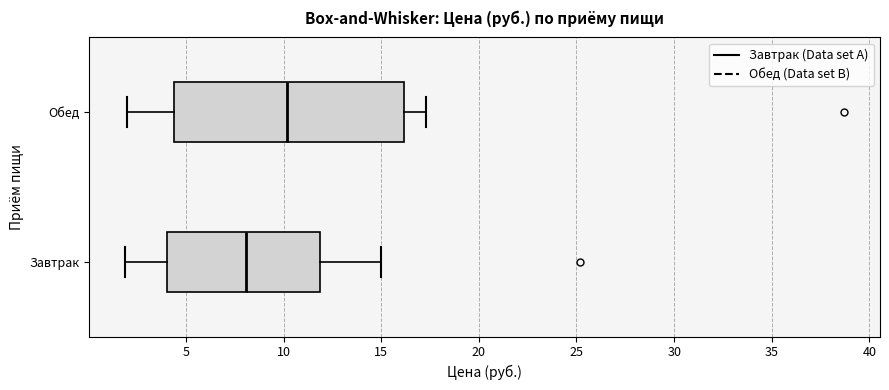

Where is the left edge of the box for Завтрак on the x-axis? The values are not printed on the chart, so give them approximately, as read against the axis.

4.0